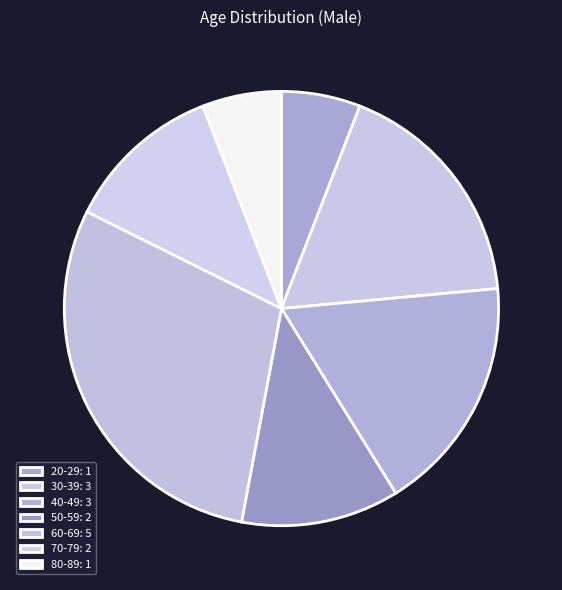

Combined, do 70-79 and 50-59 account for over 50%?

No